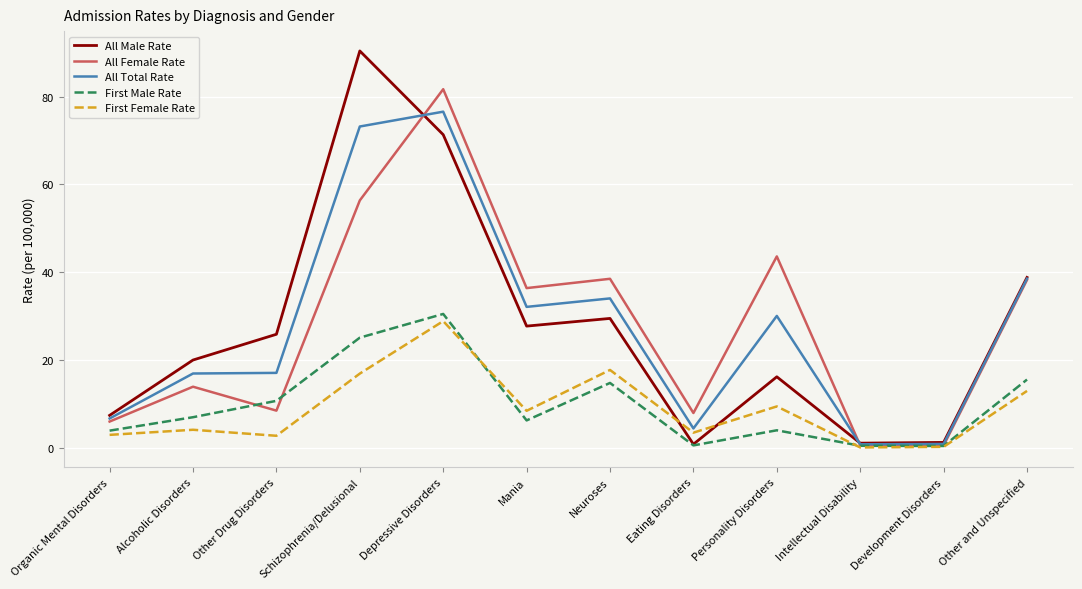

What position from the left is Schizophrenia/Delusional?

4